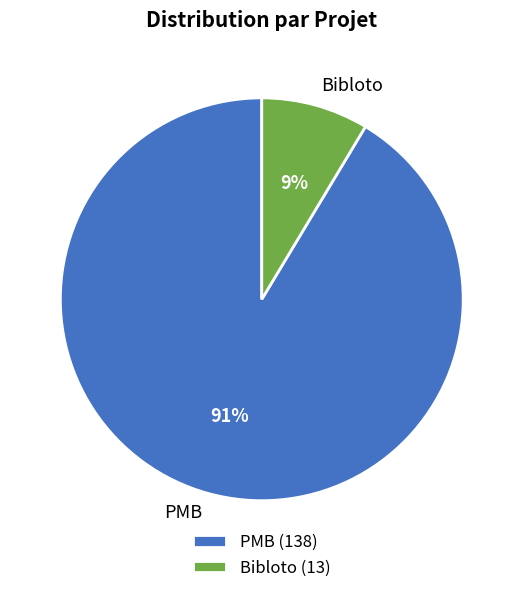

To the nearest percent, what is the average slice percentage?

50%